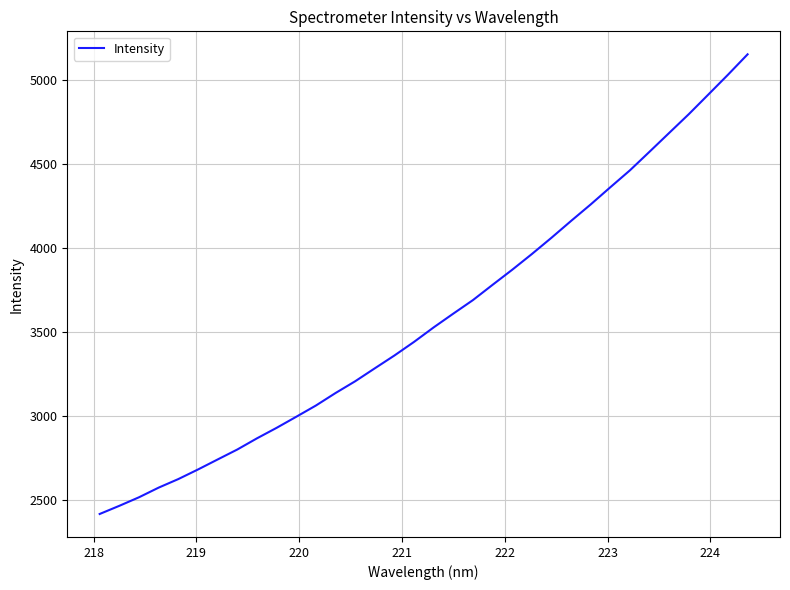

What is the difference between the maximum and minimum values?

2737.7